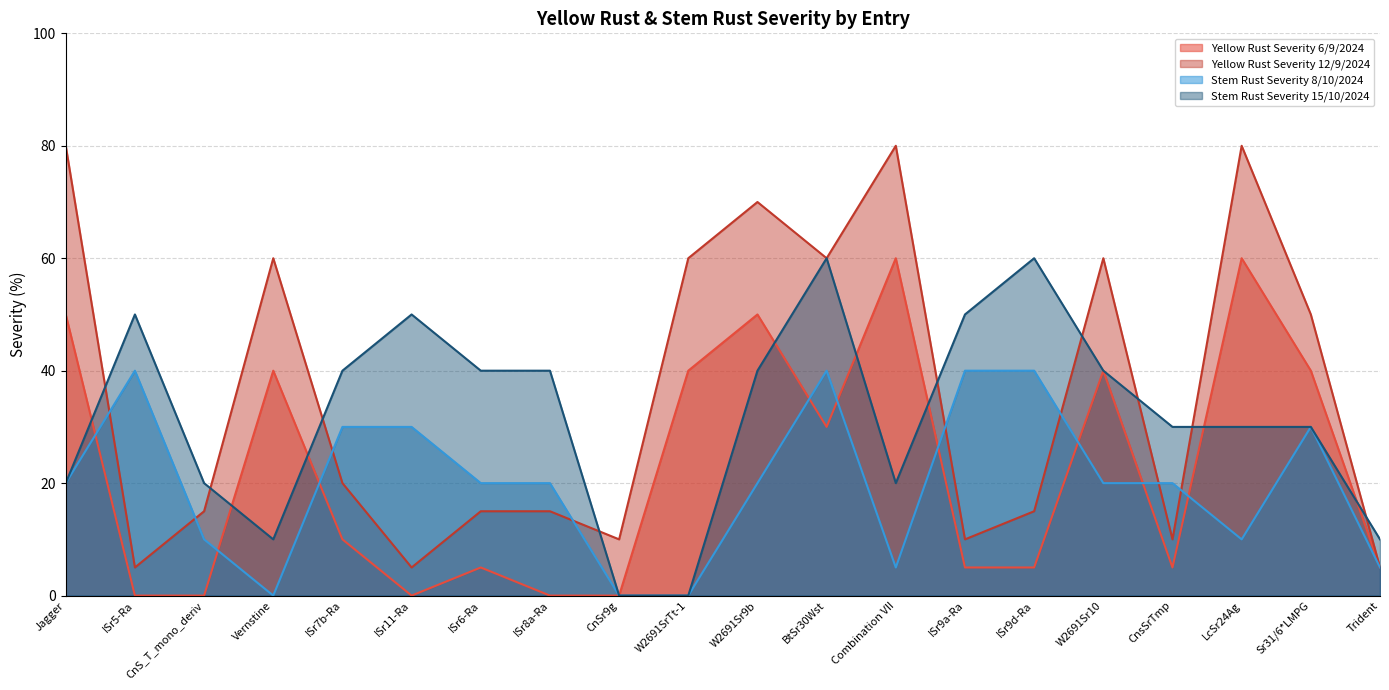

What is the label of the 12th point from the right?

CnSr9g